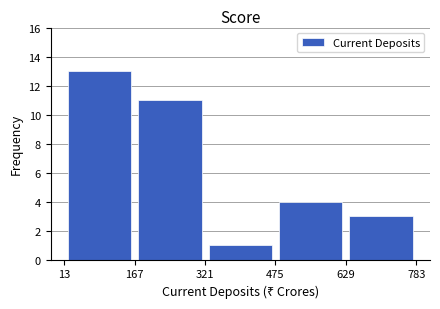

Reading left to right, transcribe this chart: for each bar, give the range it covers on the x-axis and its height. Neither the bar edges nor the heights are printed on the chart, so give them approximately, as read against the axes.

20 to 160: 13
160 to 320: 11
320 to 480: 1
480 to 620: 4
620 to 780: 3